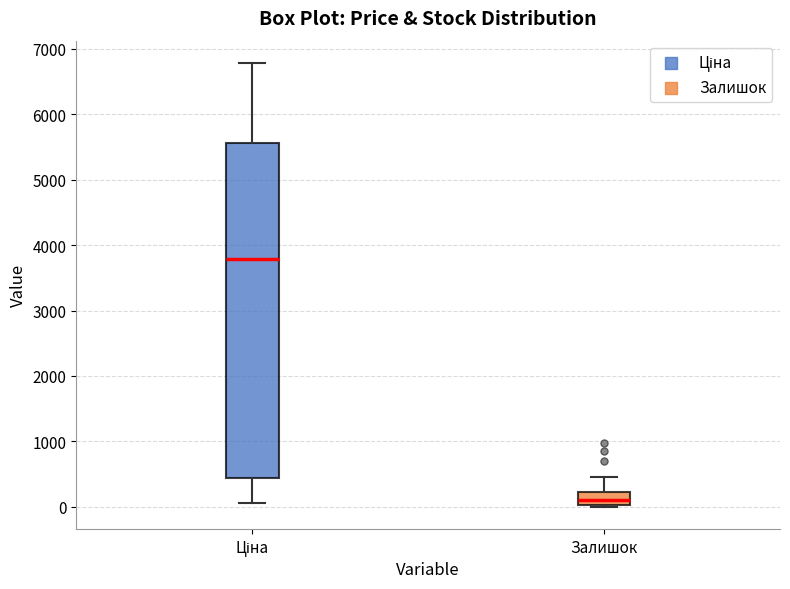

Reading left to right, read every box against the y-axis: the position of its median line, the range the box covers, and the ends of its whiskers. The values are not printed on the chart, so give them approximately, as read against the axis.

Ціна: median 3800, box 400 to 5600, whiskers 100 to 6800
Залишок: median 100, box 0 to 200, whiskers 0 to 500